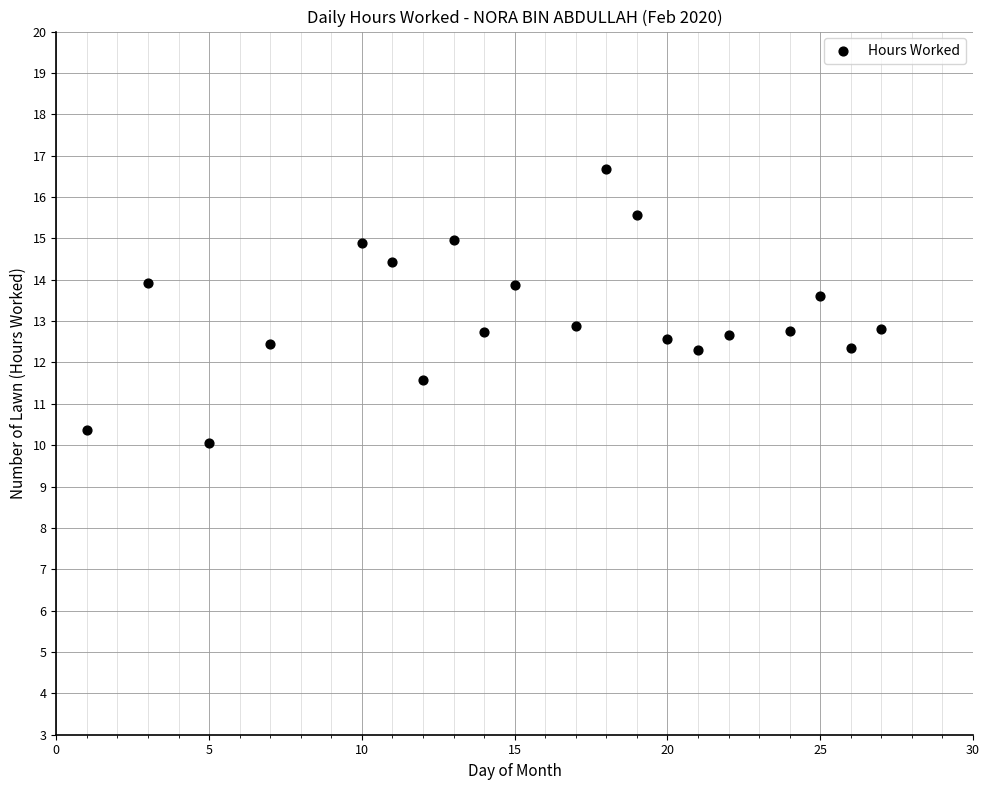

What is the range of Y values (max minus min)?

6.6